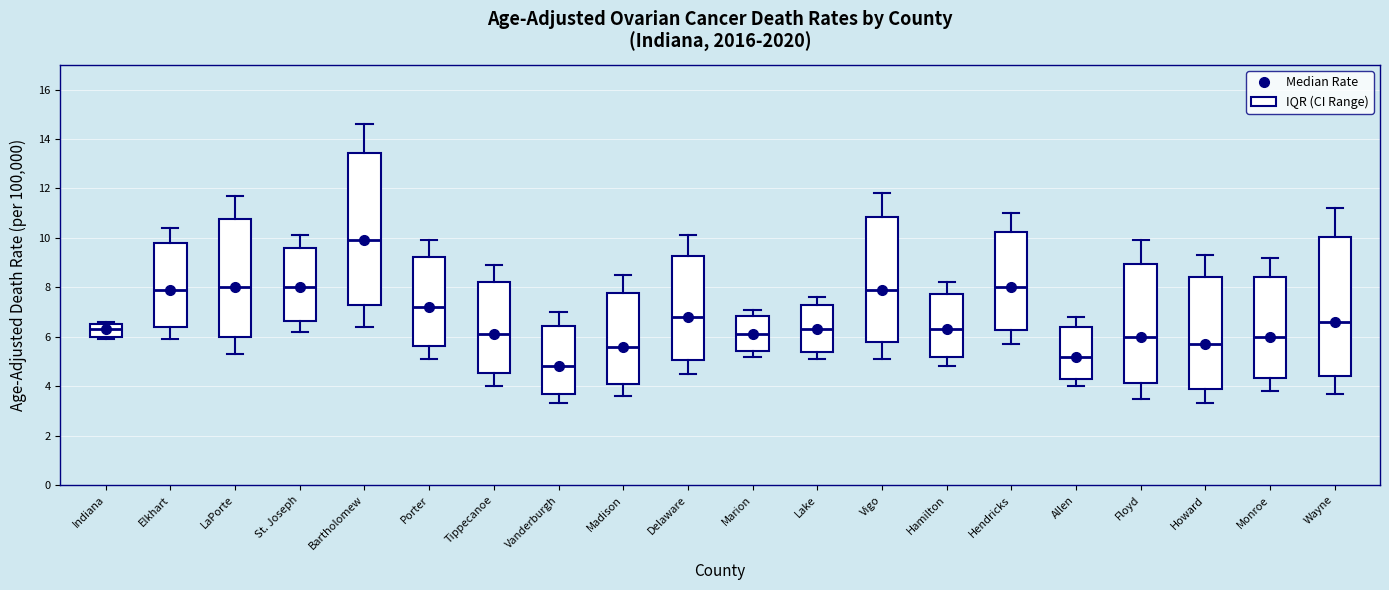

Reading left to right, transcribe this box plot: for each box, give where its median line is, the range the box spans, and where its two whiskers end, as read against the y-axis. The values are not printed on the chart, so give them approximately, as read against the axis.

Indiana: median 6.4, box 6.0 to 6.6, whiskers 6.0 (just below the box's lower edge) to 6.6 (just above the box's upper edge)
Elkhart: median 8.0, box 6.4 to 9.8, whiskers 6.0 to 10.4
LaPorte: median 8.0, box 6.0 to 10.8, whiskers 5.4 to 11.8
St. Joseph: median 8.0, box 6.6 to 9.6, whiskers 6.2 to 10.2
Bartholomew: median 10.0, box 7.2 to 13.4, whiskers 6.4 to 14.6
Porter: median 7.2, box 5.6 to 9.2, whiskers 5.2 to 10.0
Tippecanoe: median 6.2, box 4.6 to 8.2, whiskers 4.0 to 9.0
Vanderburgh: median 4.8, box 3.6 to 6.4, whiskers 3.4 to 7.0
Madison: median 5.6, box 4.2 to 7.8, whiskers 3.6 to 8.6
Delaware: median 6.8, box 5.0 to 9.2, whiskers 4.6 to 10.2
Marion: median 6.2, box 5.4 to 6.8, whiskers 5.2 to 7.2
Lake: median 6.4, box 5.4 to 7.2, whiskers 5.2 to 7.6
Vigo: median 8.0, box 5.8 to 10.8, whiskers 5.2 to 11.8
Hamilton: median 6.4, box 5.2 to 7.8, whiskers 4.8 to 8.2
Hendricks: median 8.0, box 6.2 to 10.2, whiskers 5.8 to 11.0
Allen: median 5.2, box 4.4 to 6.4, whiskers 4.0 to 6.8
Floyd: median 6.0, box 4.2 to 9.0, whiskers 3.6 to 10.0
Howard: median 5.8, box 4.0 to 8.4, whiskers 3.4 to 9.4
Monroe: median 6.0, box 4.4 to 8.4, whiskers 3.8 to 9.2
Wayne: median 6.6, box 4.4 to 10.0, whiskers 3.8 to 11.2